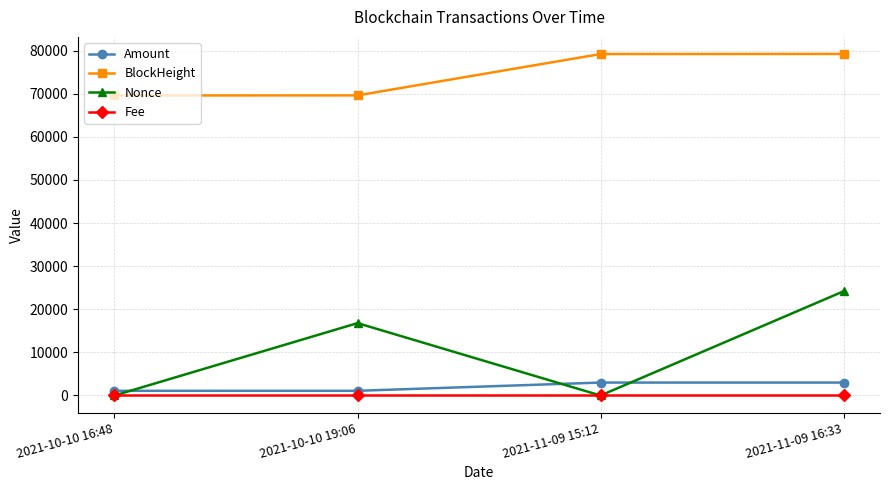

What is the greatest value displayed?

79220.0